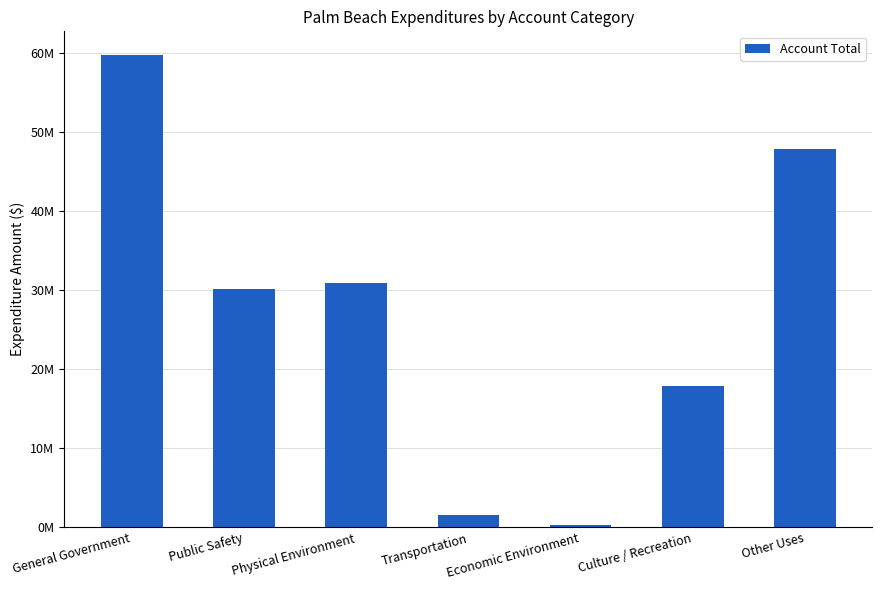

Are the bars horizontal?

No